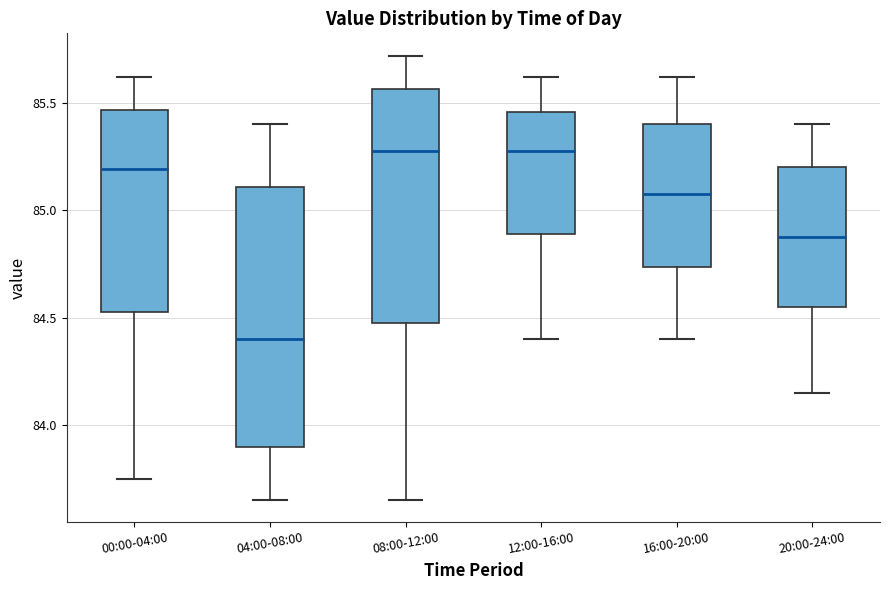

Reading left to right, read every box against the y-axis: the position of its median line, the range the box covers, and the ends of its whiskers. The values are not printed on the chart, so give them approximately, as read against the axis.

00:00-04:00: median 85.20, box 84.55 to 85.45, whiskers 83.75 to 85.60
04:00-08:00: median 84.40, box 83.90 to 85.10, whiskers 83.65 to 85.40
08:00-12:00: median 85.30, box 84.50 to 85.55, whiskers 83.65 to 85.70
12:00-16:00: median 85.30, box 84.90 to 85.45, whiskers 84.40 to 85.60
16:00-20:00: median 85.10, box 84.75 to 85.40, whiskers 84.40 to 85.60
20:00-24:00: median 84.90, box 84.55 to 85.20, whiskers 84.15 to 85.40